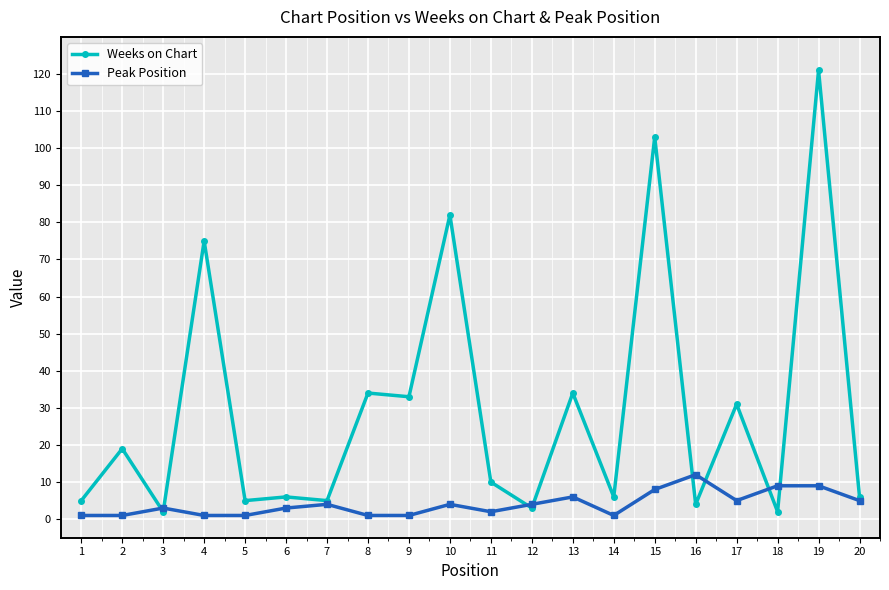

Which series has the largest total across all categories?

Weeks on Chart